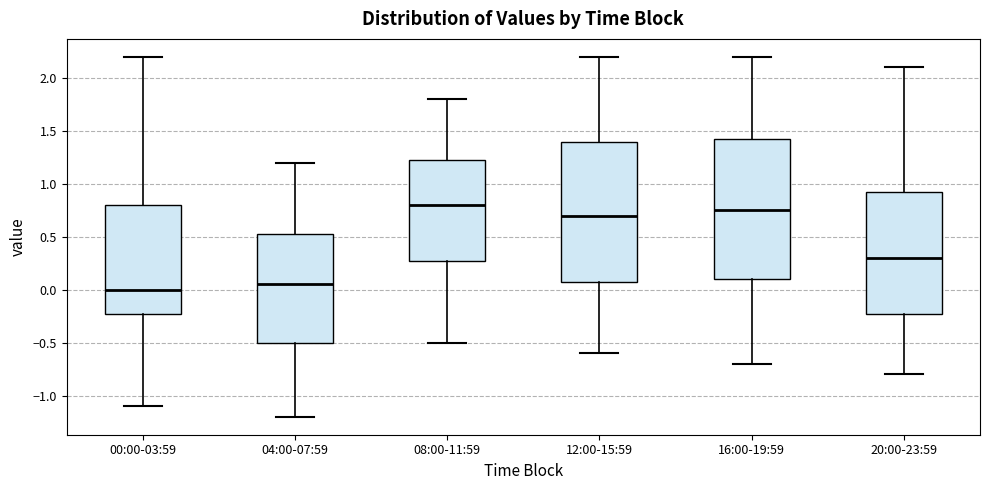

Where does the median line of the box for 12:00-15:59 sit on the y-axis? The values are not printed on the chart, so give them approximately, as read against the axis.

0.70